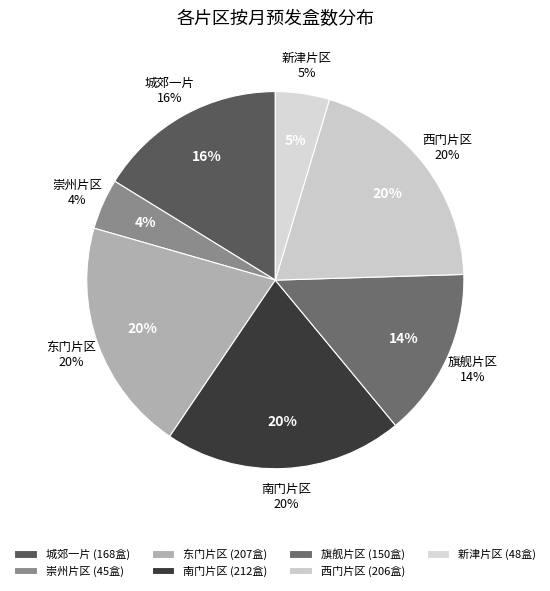

Rank the categories by value from lowest to highest.

崇州片区, 新津片区, 旗舰片区, 城郊一片, 西门片区, 东门片区, 南门片区